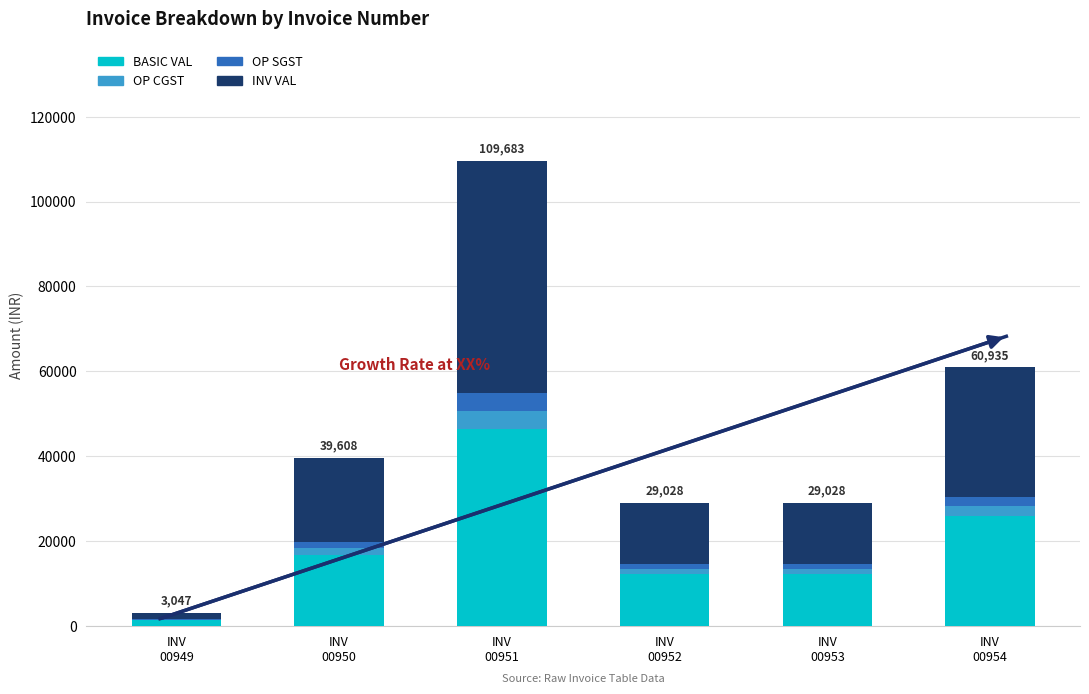

What is the total value across all series at INV
00952?

29028.0